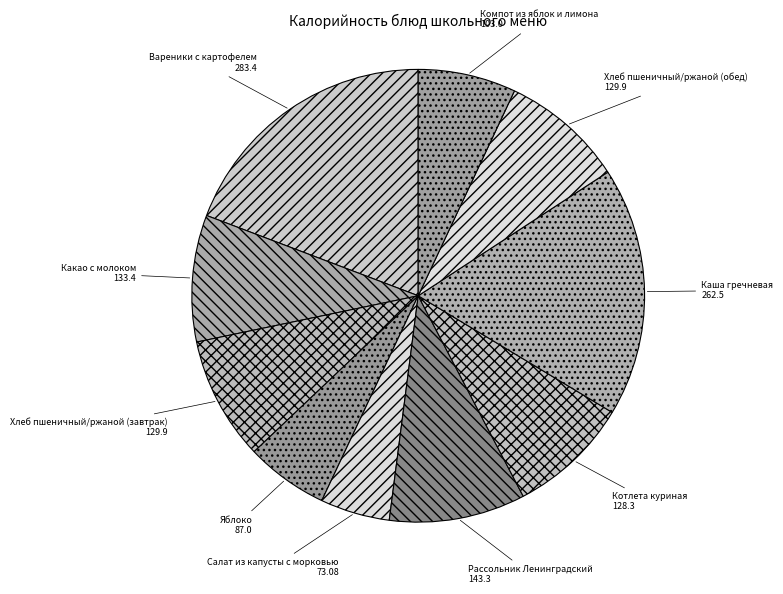

Between Компот из яблок и лимона and Салат из капусты с морковью, which is larger?

Компот из яблок и лимона